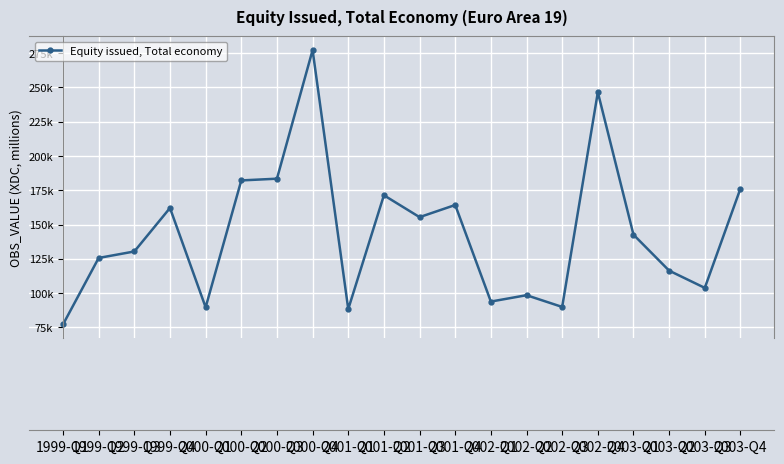

Does the chart have visible grid lines?

Yes